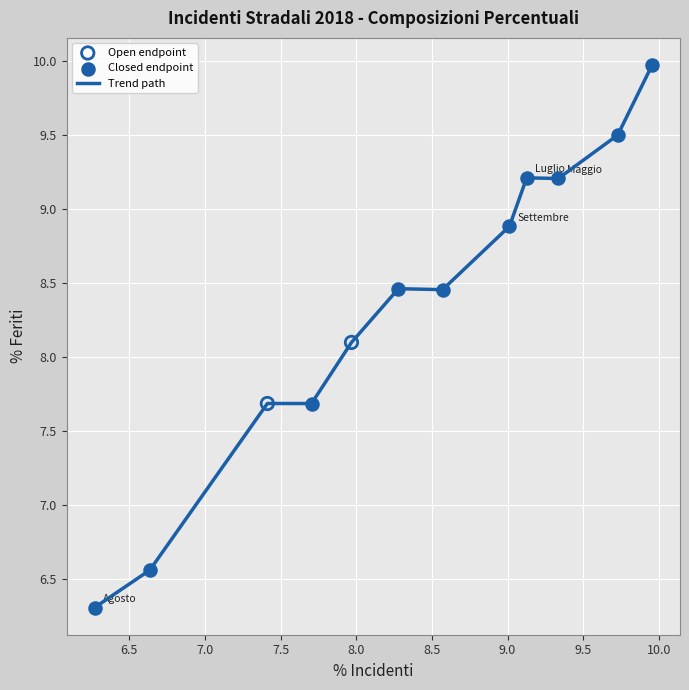

What is the minimum value shown in the chart?

6.3